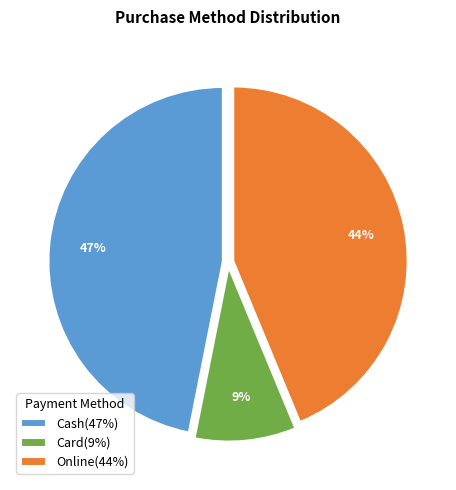

To the nearest percent, what is the combined percentage of Cash(47%) and Card(9%)?

56%